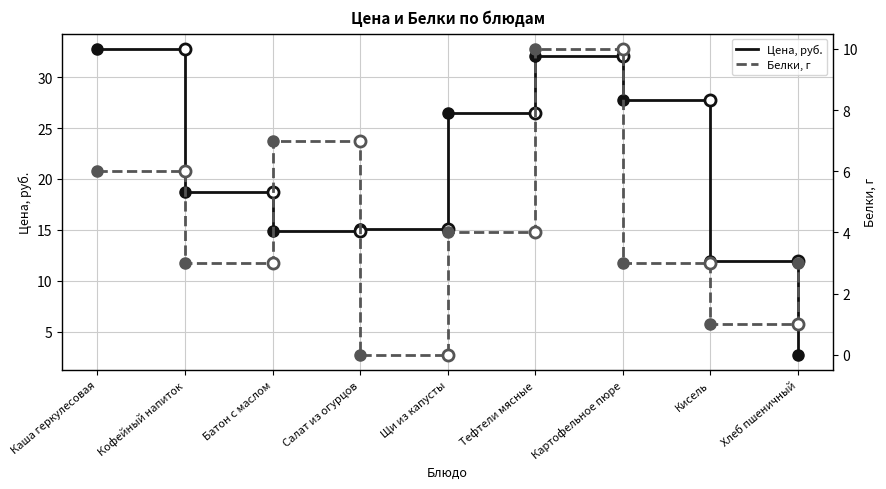

How many lines are shown in the chart?

2